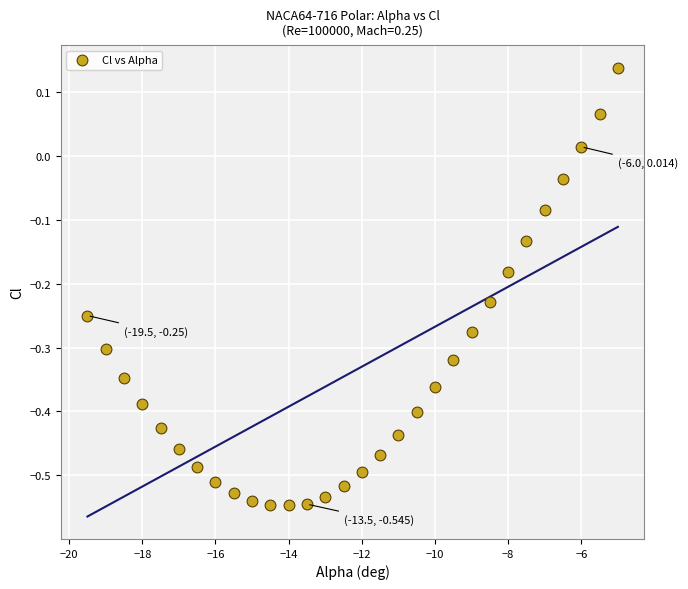

What is the range of Y values (max minus min)?

0.7